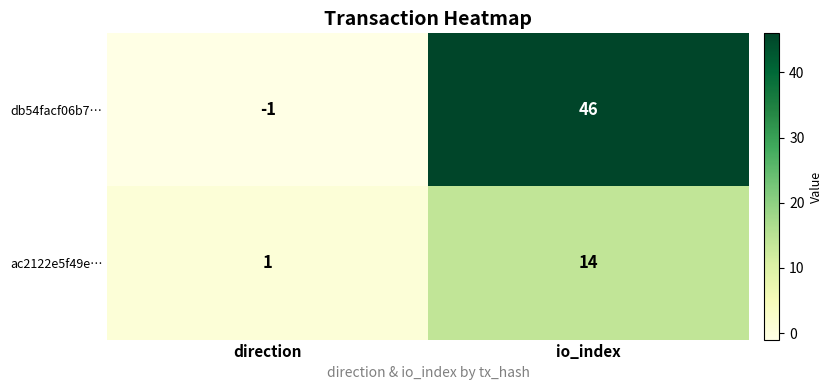

Reading right to left, extract all data points from this chart.

db54facf06b7…: 46	-1
ac2122e5f49e…: 14	1